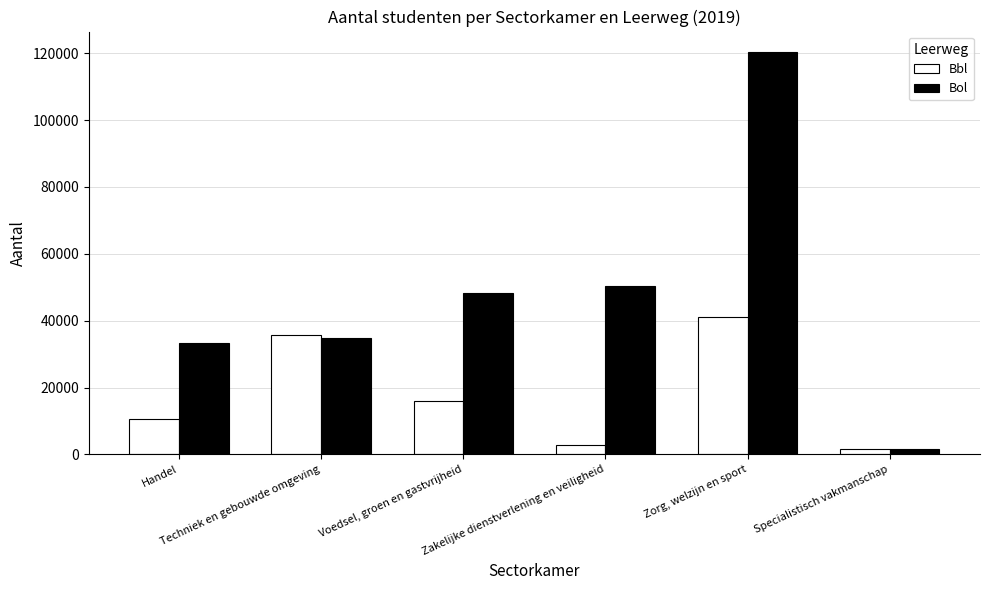

What is the minimum value for Bbl?

1488